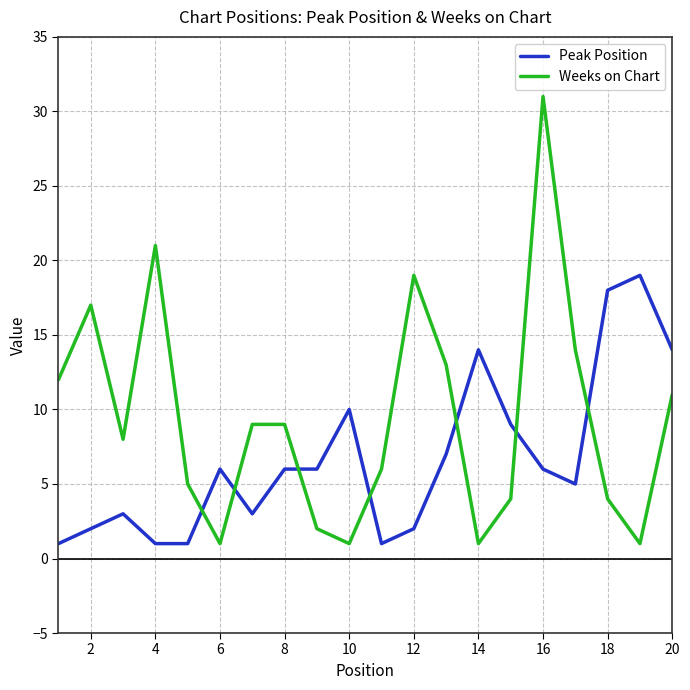

At how many categories does at least one series exceed 7?

16